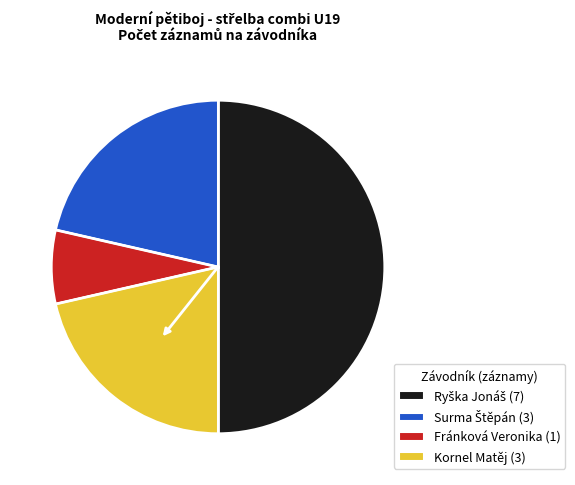

Which has a higher value, Fránková Veronika (1) or Kornel Matěj (3)?

Kornel Matěj (3)